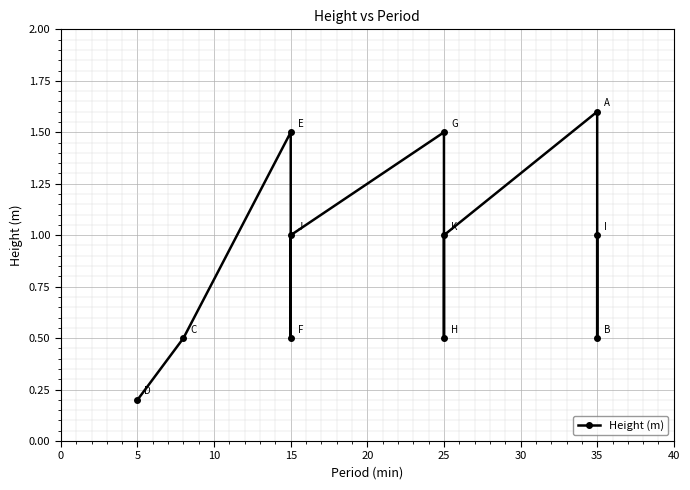

Reading right to left, transcribe all the data shown in this chart.

1.0	0.5	1.6	1.0	0.5	1.5	1.0	0.5	1.5	0.5	0.2